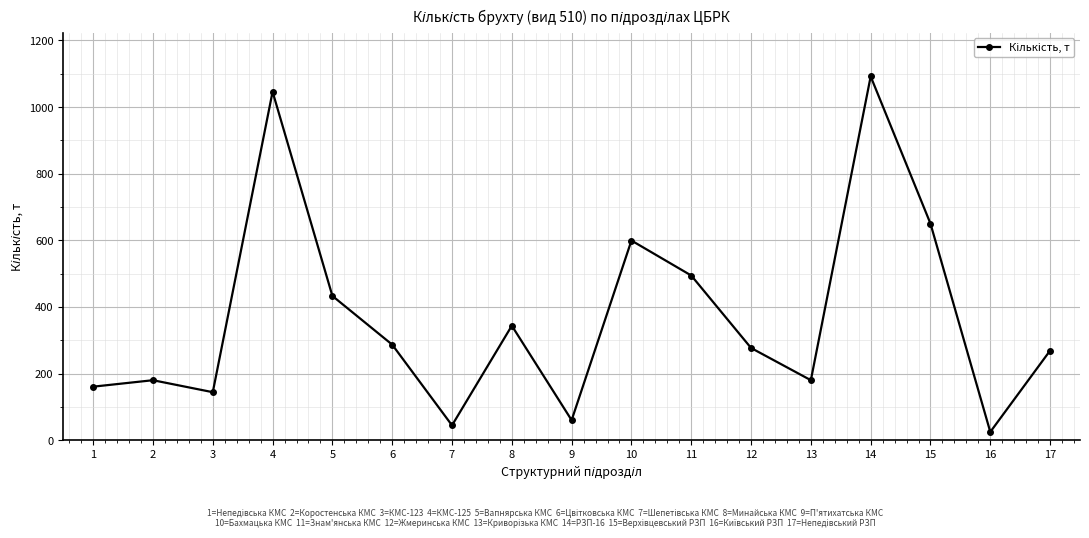

True or false: there are more than 2 points higher than both neighbors.

True